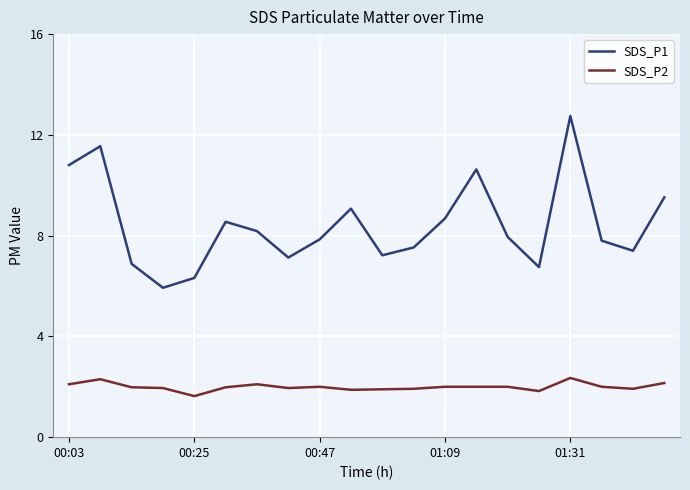

True or false: SDS_P2 and SDS_P1 intersect in this chart.

False